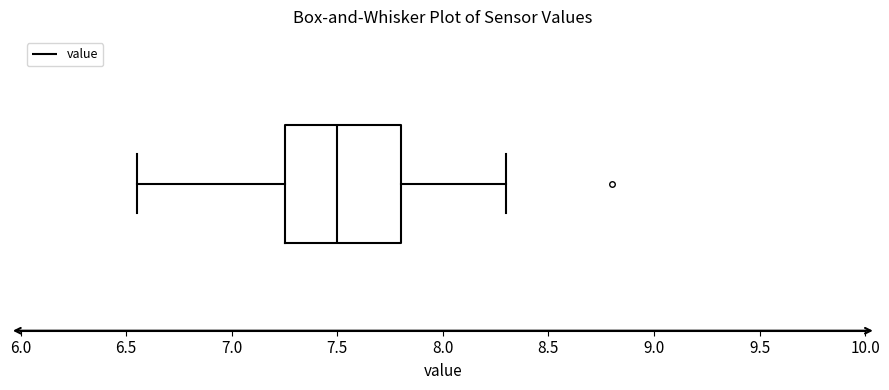

Read this box plot against the x-axis: the position of the median line, the range covered by the box, and the ends of both whiskers. The values are not printed on the chart, so give them approximately, as read against the axis.

median 7.50, box 7.25 to 7.80, whiskers 6.55 to 8.30